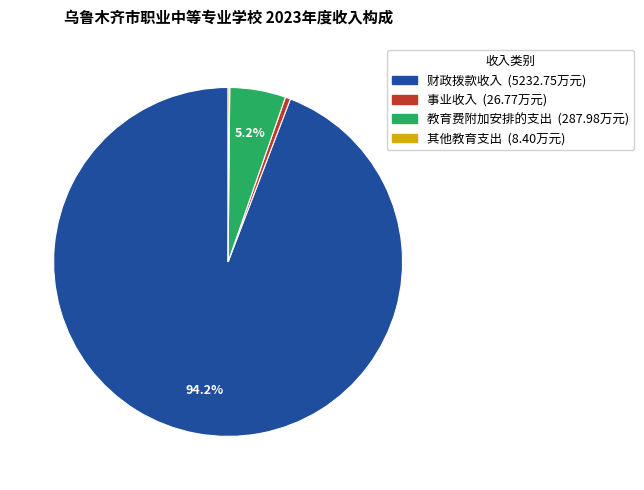

Which has a higher value, 事业收入 or 财政拨款收入?

财政拨款收入